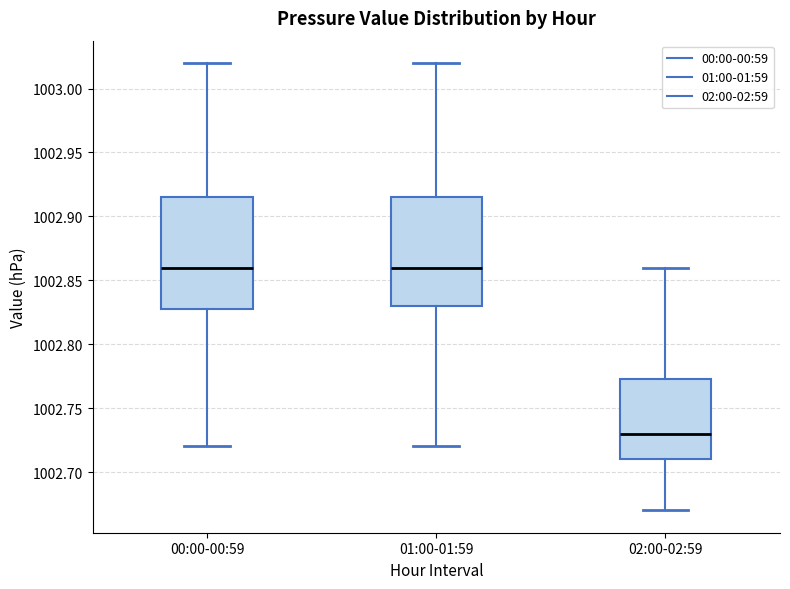

Reading left to right, read every box against the y-axis: the position of its median line, the range the box covers, and the ends of its whiskers. The values are not printed on the chart, so give them approximately, as read against the axis.

00:00-00:59: median 1002.860, box 1002.830 to 1002.915, whiskers 1002.720 to 1003.020
01:00-01:59: median 1002.860, box 1002.830 to 1002.915, whiskers 1002.720 to 1003.020
02:00-02:59: median 1002.730, box 1002.710 to 1002.775, whiskers 1002.670 to 1002.860